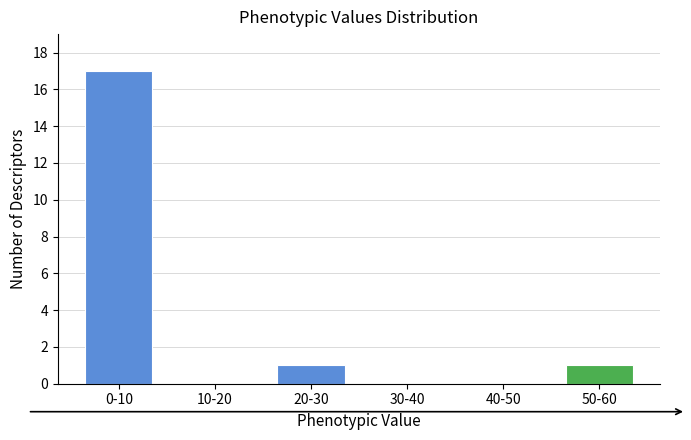

Reading left to right, list all the values displayed in this chart.

0-10=17	10-20=0	20-30=1	30-40=0	40-50=0	50-60=1